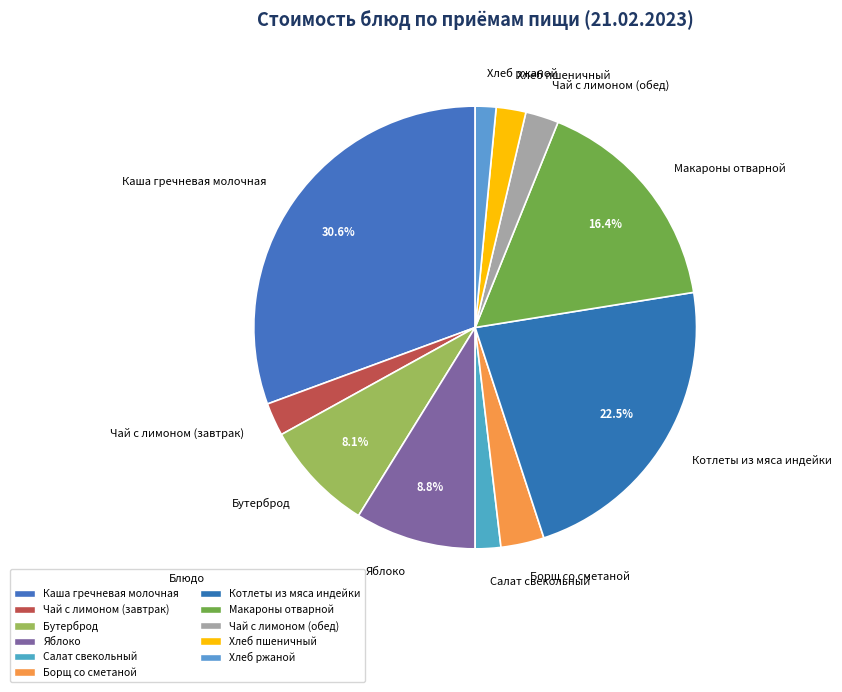

Which has a higher value, Борщ со сметаной or Бутерброд?

Бутерброд